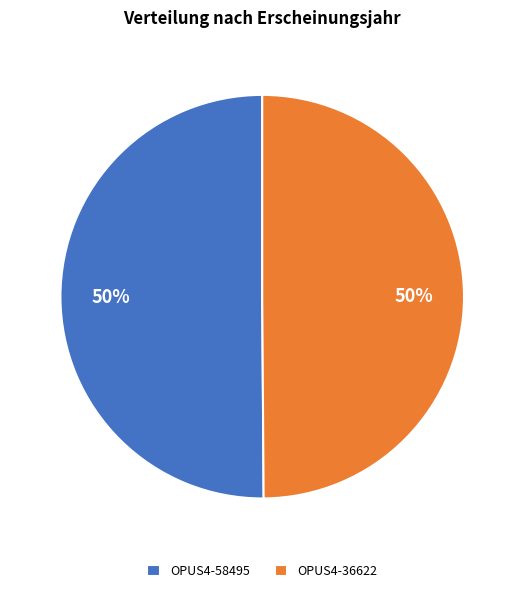

True or false: OPUS4-58495 accounts for 50% of the total.

True